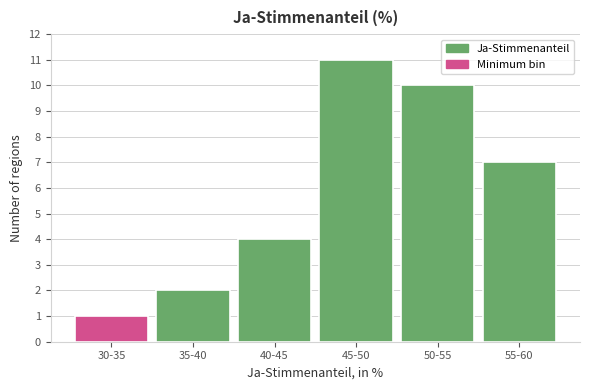

Reading left to right, transcribe all the data shown in this chart.

1	2	4	11	10	7